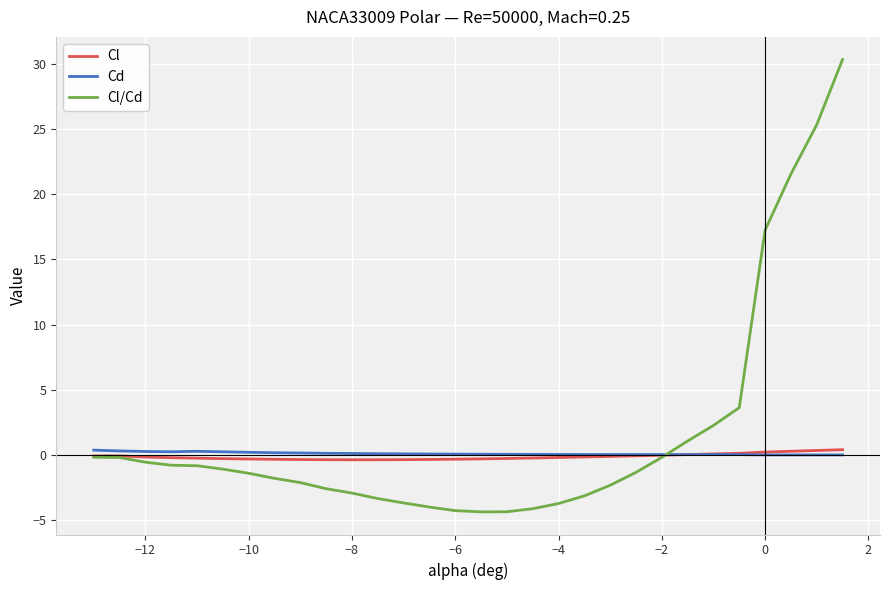

Is the value of Cl at −4 greater than the value of Cl/Cd at −6?

Yes